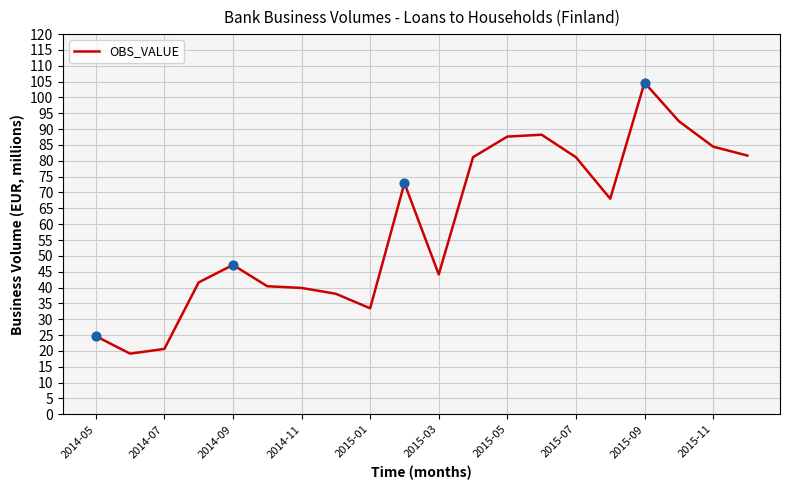

What is the minimum value shown in the chart?

19.1